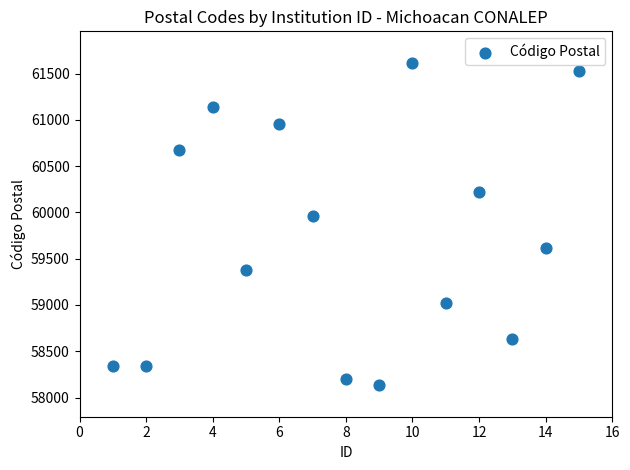

What Y value in the scatter plot is closest to 59874?

59961